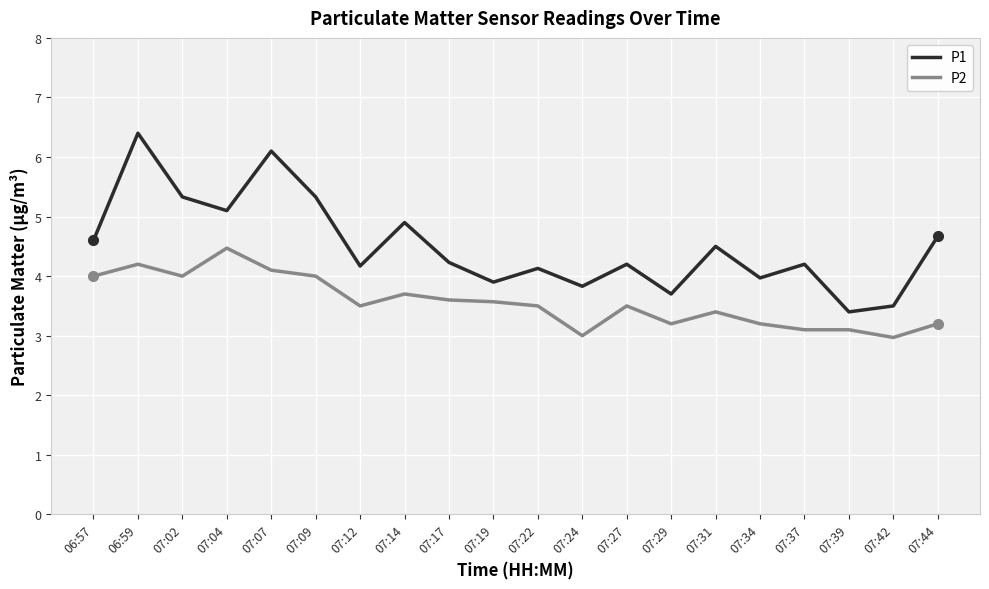

What is the maximum value shown in the chart?

6.4